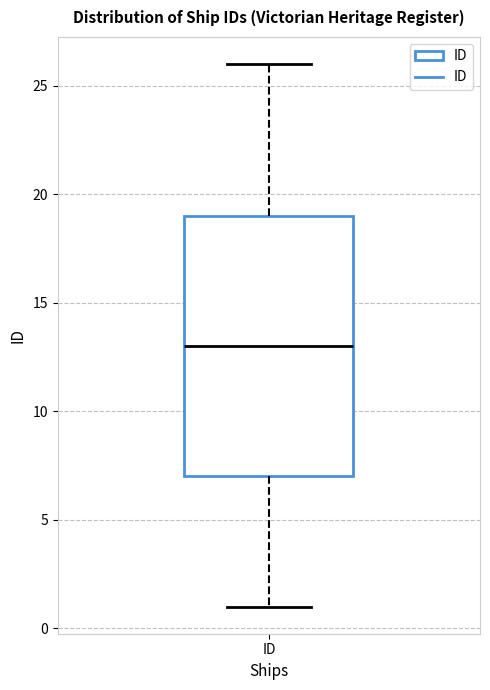

Where is the upper edge of the box for ID on the y-axis? The values are not printed on the chart, so give them approximately, as read against the axis.

19